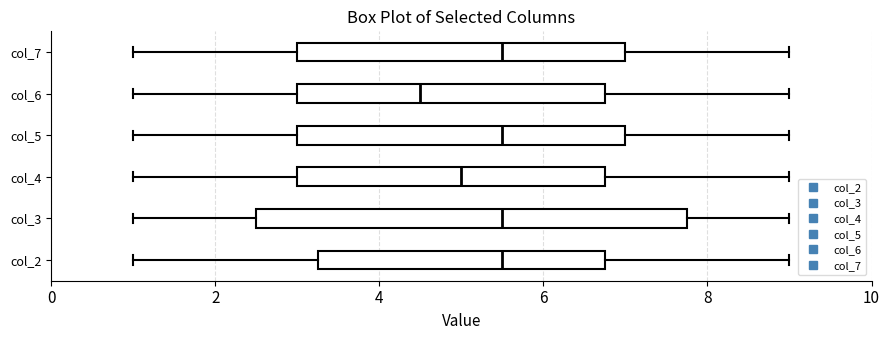

Where is the right edge of the box for col_7 on the x-axis? The values are not printed on the chart, so give them approximately, as read against the axis.

7.0